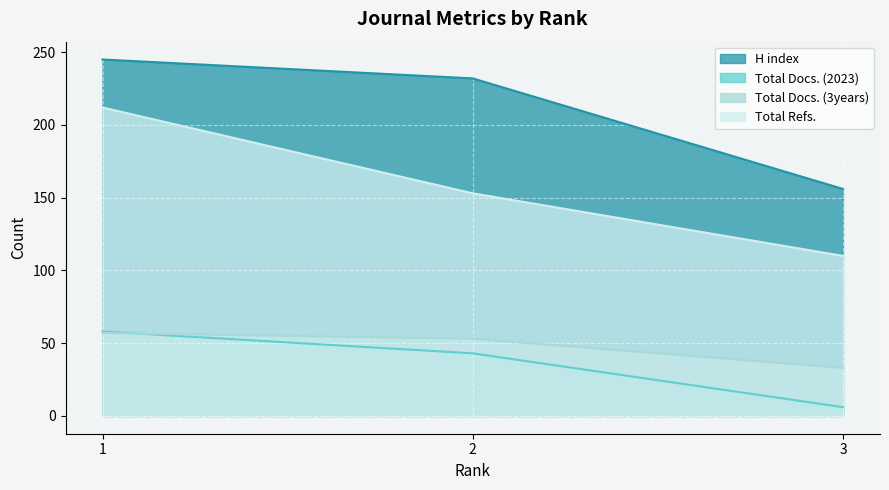

At which label is Total Docs. (2023) closest to 32?

2